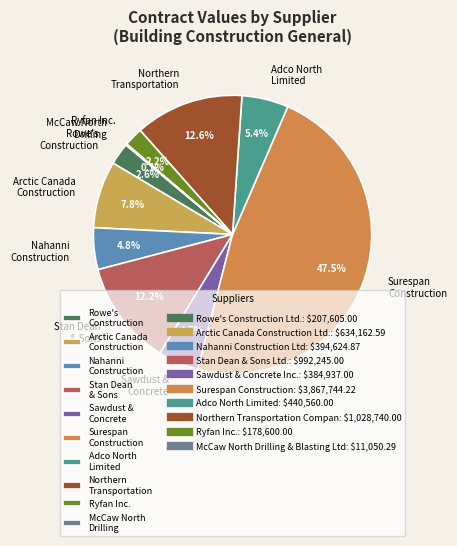

Which slice is the largest?

Surespan Construction